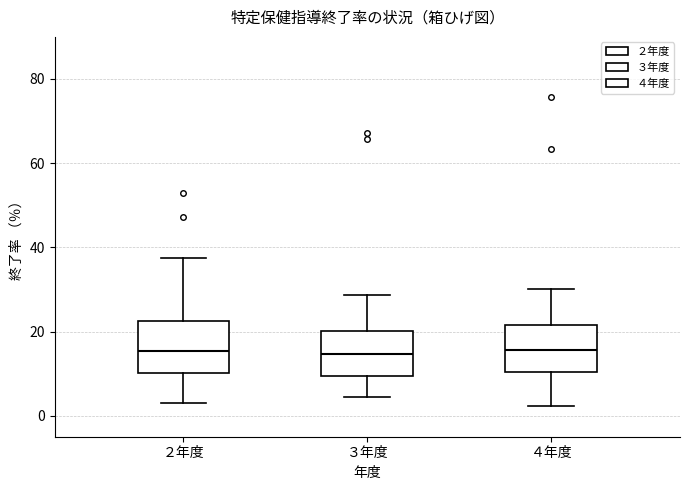

Reading left to right, transcribe this box plot: for each box, give where its median line is, the range the box spans, and where its two whiskers end, as read against the y-axis. The values are not printed on the chart, so give them approximately, as read against the axis.

２年度: median 16, box 10 to 22, whiskers 4 to 38
３年度: median 14, box 10 to 20, whiskers 4 to 28
４年度: median 16, box 10 to 22, whiskers 2 to 30